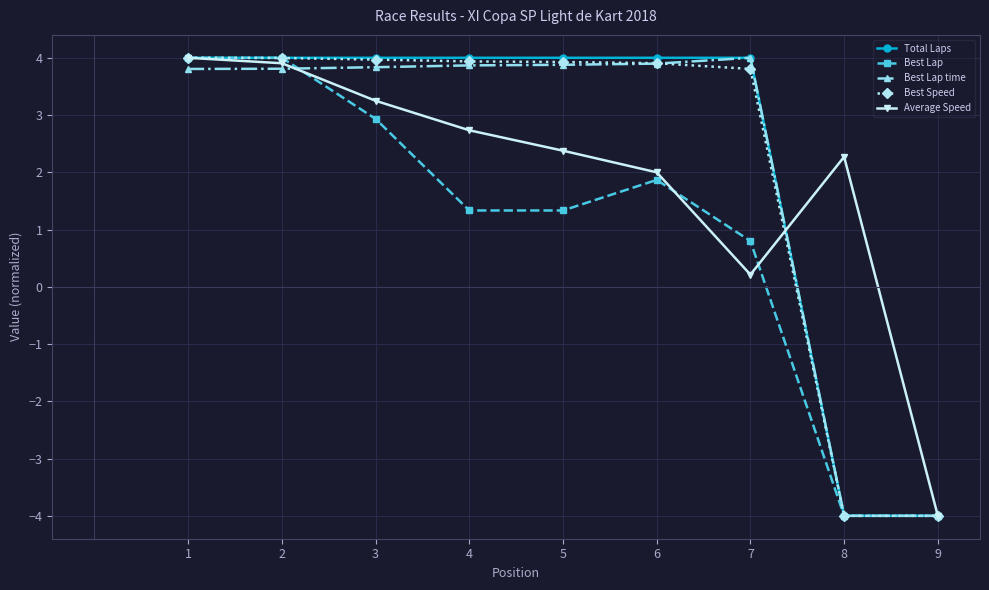

What is the difference between the Average Speed values at 1 and 5?

1.6